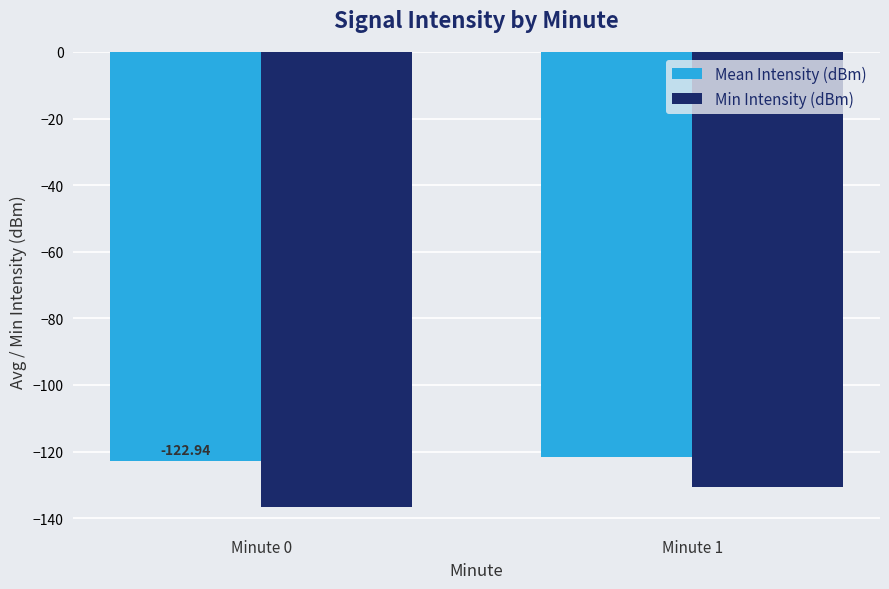

At which category is the sum across all series the highest?

Minute 1